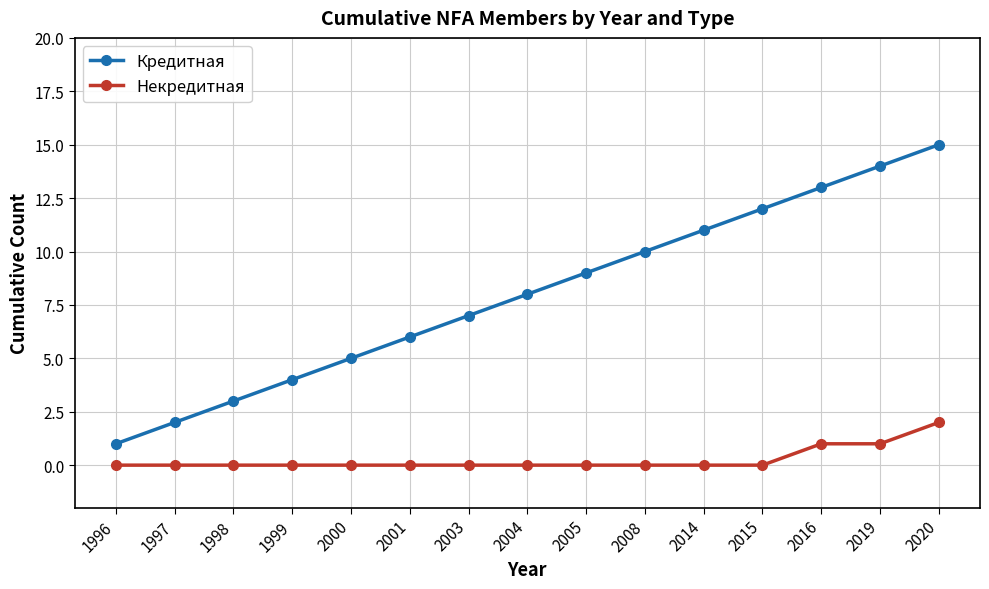

The value of Некредитная at 1998 is -1. True or false?

False